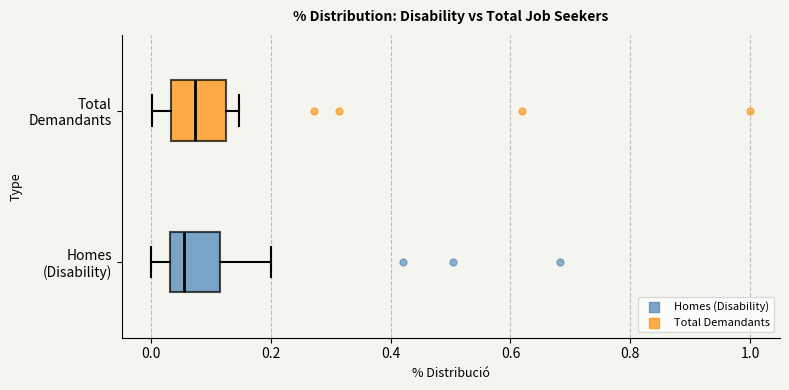

Where is the left edge of the box for Homes (Disability) on the x-axis? The values are not printed on the chart, so give them approximately, as read against the axis.

0.04